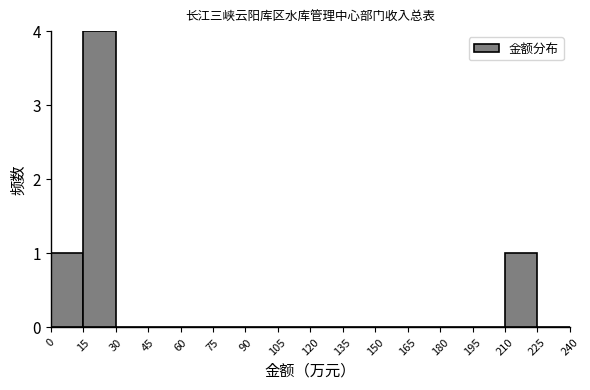

What is the height of the bar covering 210 to 225 on the x-axis? The values are not printed on the chart, so give them approximately, as read against the axis.

1